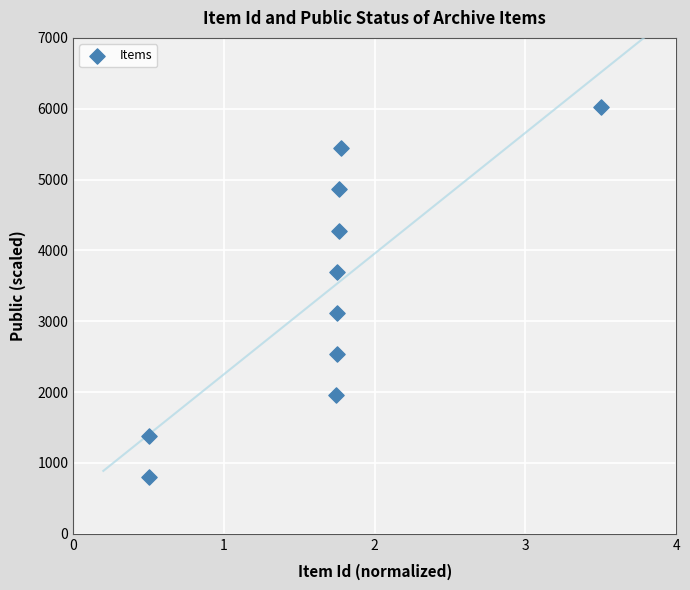

What is the range of Y values (max minus min)?

5220